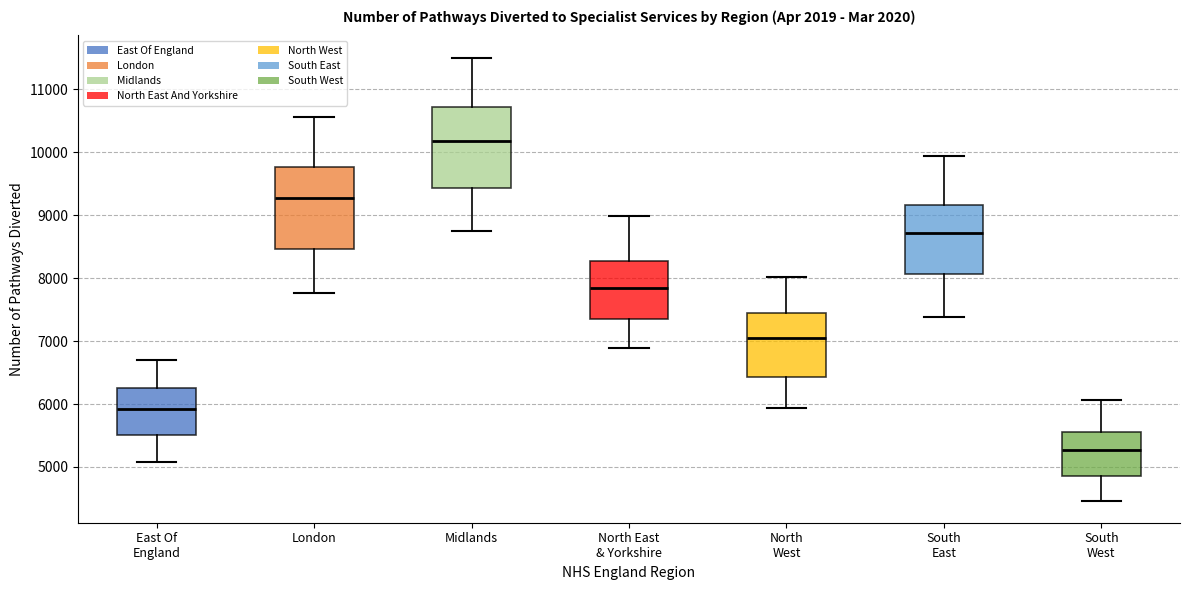

Reading left to right, read every box against the y-axis: the position of its median line, the range the box covers, and the ends of its whiskers. The values are not printed on the chart, so give them approximately, as read against the axis.

East Of England: median 5900, box 5500 to 6300, whiskers 5100 to 6700
London: median 9300, box 8500 to 9800, whiskers 7800 to 10600
Midlands: median 10200, box 9400 to 10700, whiskers 8800 to 11500
North East & Yorkshire: median 7800, box 7400 to 8300, whiskers 6900 to 9000
North West: median 7000, box 6400 to 7400, whiskers 5900 to 8000
South East: median 8700, box 8100 to 9200, whiskers 7400 to 9900
South West: median 5300, box 4800 to 5500, whiskers 4500 to 6100